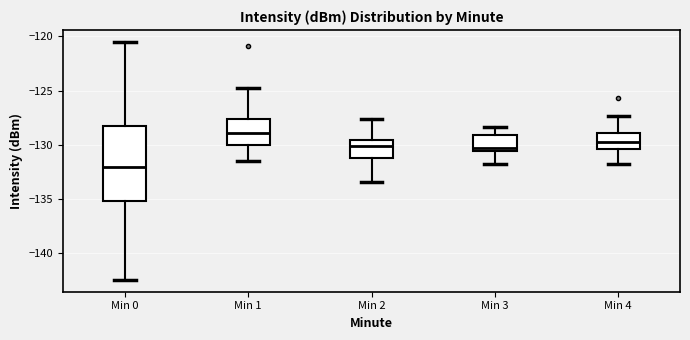

Where is the lower edge of the box for Min 3 on the y-axis? The values are not printed on the chart, so give them approximately, as read against the axis.

-130.5